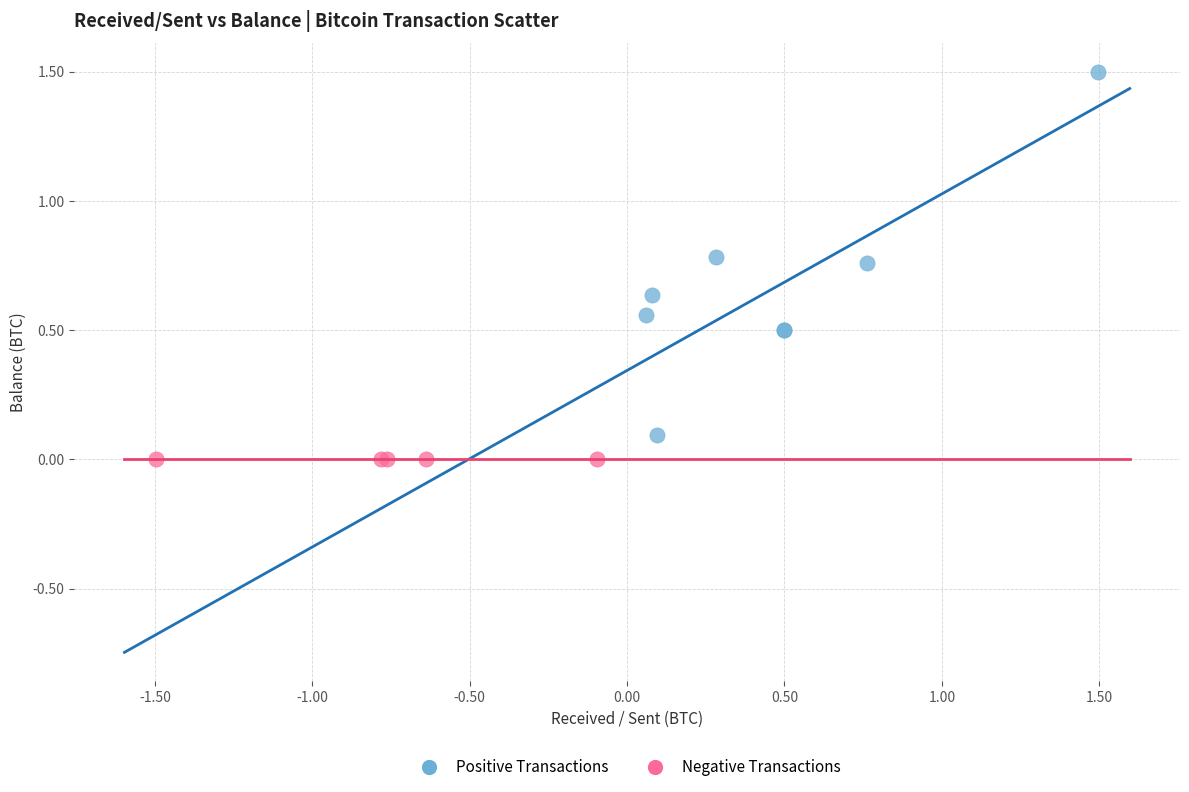

Which series contains the highest Y value?

Positive Transactions